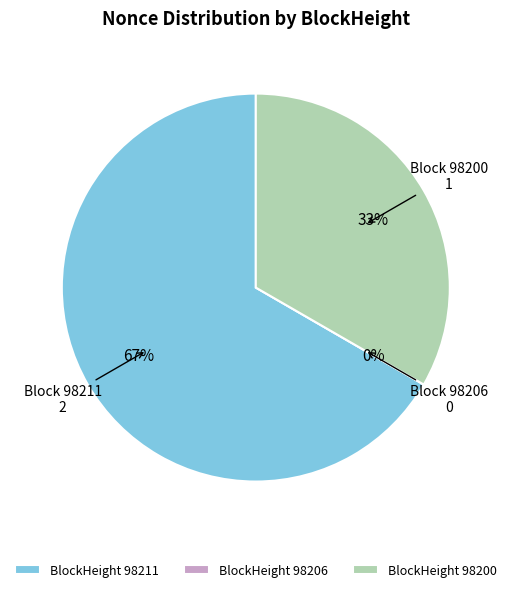

Is it true that 98211 is 60% of the pie?

False